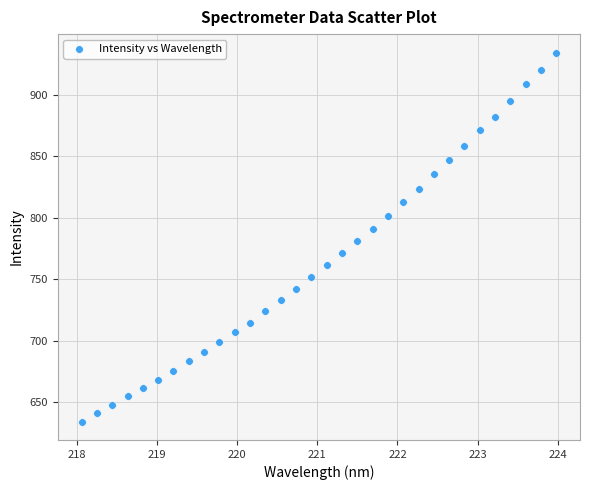

What is the range of Y values (max minus min)?

300.5